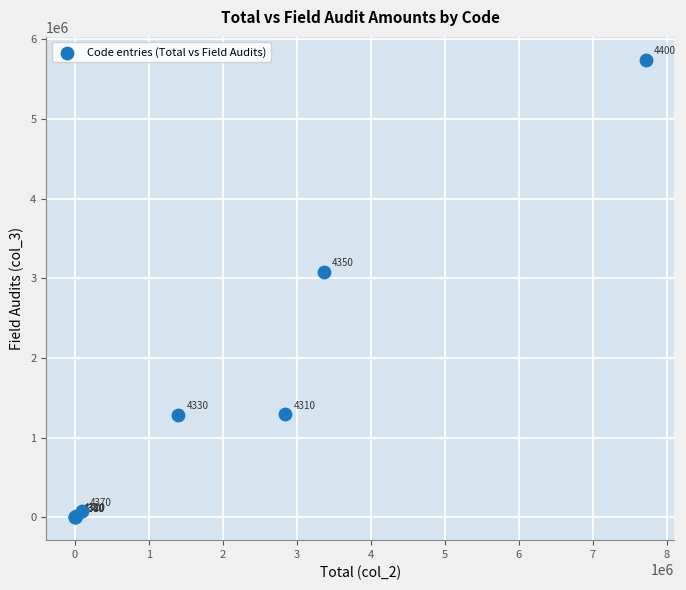

What Y value in the scatter plot is closest to 2871288?

3081011